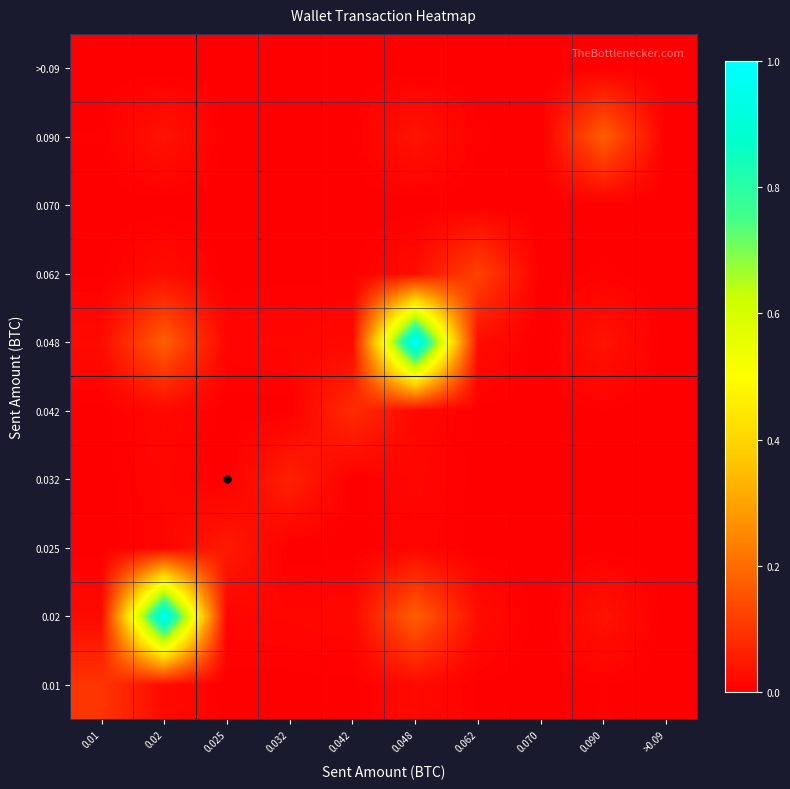

Reading left to right, list all the values displayed in this chart.

0.01: 0.01=0.1	0.02=0.0	0.025=0.0	0.032=0.0	0.042=0.0	0.048=0.0	0.062=0.0	0.070=0.0	0.090=0.0	>0.09=0.0
0.02: 0.01=0.0	0.02=1.0	0.025=0.0	0.032=0.0	0.042=0.0	0.048=0.2	0.062=0.0	0.070=0.0	0.090=0.0	>0.09=0.0
0.025: 0.01=0.0	0.02=0.0	0.025=0.1	0.032=0.0	0.042=0.0	0.048=0.0	0.062=0.0	0.070=0.0	0.090=0.0	>0.09=0.0
0.032: 0.01=0.0	0.02=0.0	0.025=0.0	0.032=0.1	0.042=0.0	0.048=0.0	0.062=0.0	0.070=0.0	0.090=0.0	>0.09=0.0
0.042: 0.01=0.0	0.02=0.0	0.025=0.0	0.032=0.0	0.042=0.1	0.048=0.0	0.062=0.0	0.070=0.0	0.090=0.0	>0.09=0.0
0.048: 0.01=0.0	0.02=0.2	0.025=0.0	0.032=0.0	0.042=0.0	0.048=1.0	0.062=0.0	0.070=0.0	0.090=0.0	>0.09=0.0
0.062: 0.01=0.0	0.02=0.0	0.025=0.0	0.032=0.0	0.042=0.0	0.048=0.0	0.062=0.1	0.070=0.0	0.090=0.0	>0.09=0.0
0.070: 0.01=0.0	0.02=0.0	0.025=0.0	0.032=0.0	0.042=0.0	0.048=0.0	0.062=0.0	0.070=0.0	0.090=0.0	>0.09=0.0
0.090: 0.01=0.0	0.02=0.0	0.025=0.0	0.032=0.0	0.042=0.0	0.048=0.0	0.062=0.0	0.070=0.0	0.090=0.2	>0.09=0.0
>0.09: 0.01=0.0	0.02=0.0	0.025=0.0	0.032=0.0	0.042=0.0	0.048=0.0	0.062=0.0	0.070=0.0	0.090=0.0	>0.09=0.0